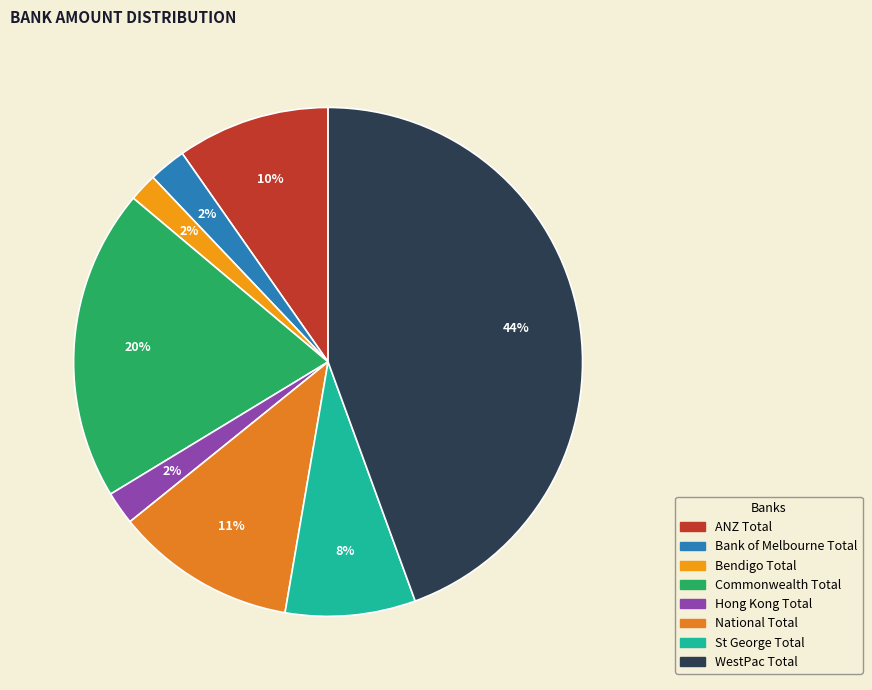

Rank the categories by value from lowest to highest.

Bendigo Total, Hong Kong Total, Bank of Melbourne Total, St George Total, ANZ Total, National Total, Commonwealth Total, WestPac Total